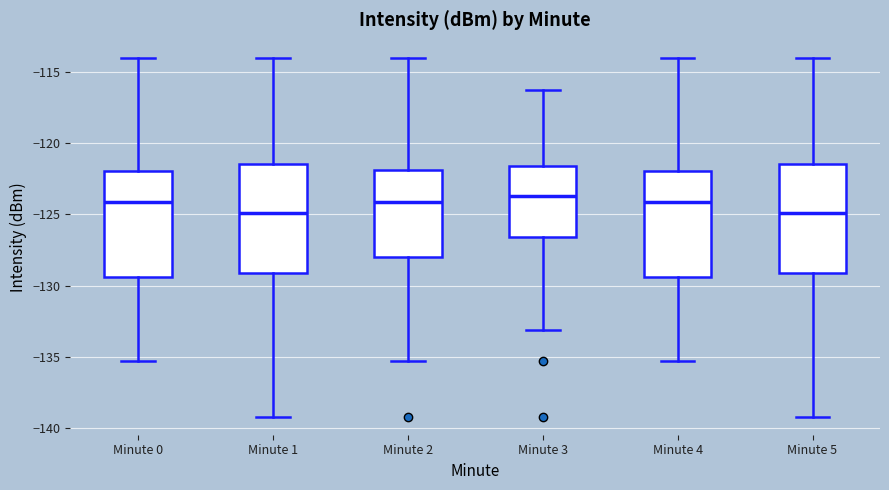

Reading left to right, transcribe this box plot: for each box, give where its median line is, the range the box spans, and where its two whiskers end, as read against the y-axis. The values are not printed on the chart, so give them approximately, as read against the axis.

Minute 0: median -124.0, box -129.5 to -122.0, whiskers -135.5 to -114.0
Minute 1: median -125.0, box -129.0 to -121.5, whiskers -139.0 to -114.0
Minute 2: median -124.0, box -128.0 to -122.0, whiskers -135.5 to -114.0
Minute 3: median -123.5, box -126.5 to -121.5, whiskers -133.0 to -116.5
Minute 4: median -124.0, box -129.5 to -122.0, whiskers -135.5 to -114.0
Minute 5: median -125.0, box -129.0 to -121.5, whiskers -139.0 to -114.0